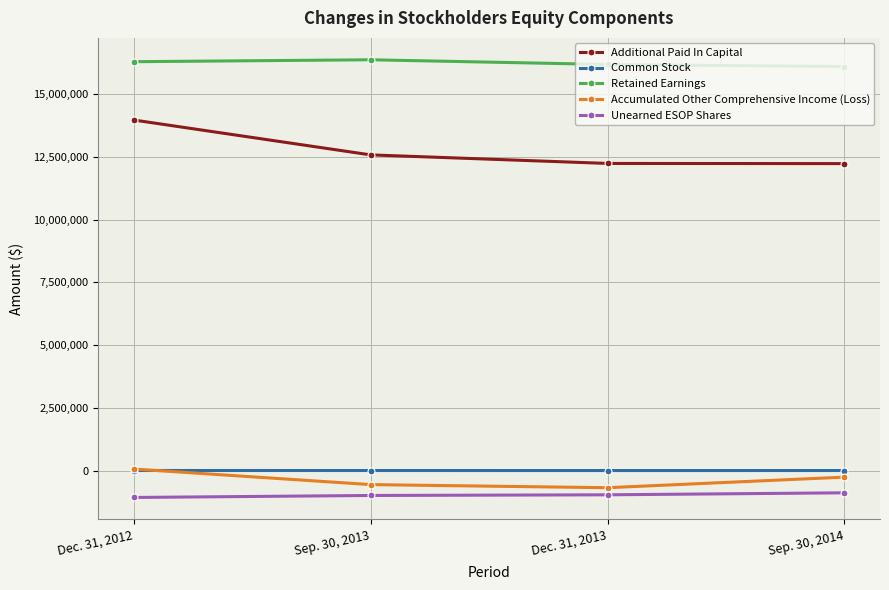

What is the difference between the maximum and minimum values in the Unearned ESOP Shares series?

185150